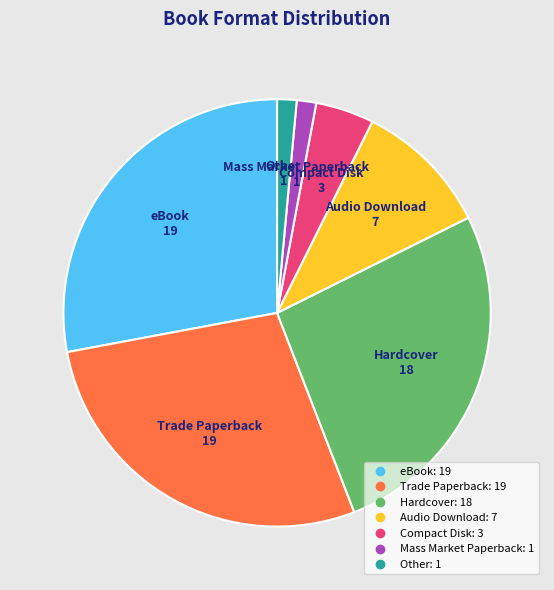

Count the number of slices in the pie.

7